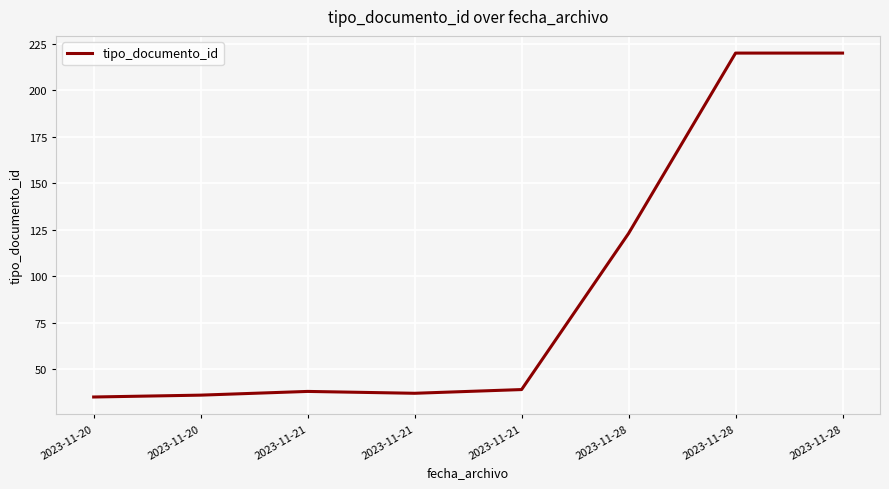

Is this an area chart (filled region under the line)?

No